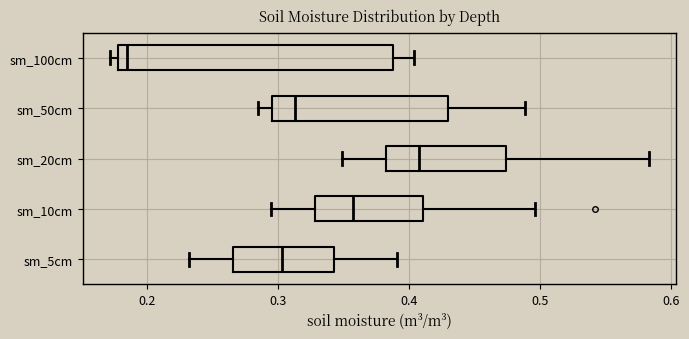

Comparing the boxes themselves (not the whiskers), which one is the widest?

sm_100cm